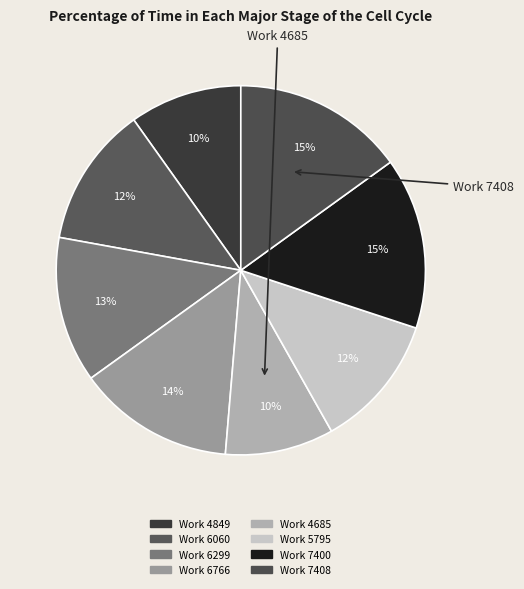

How many slices are in this pie chart?

8